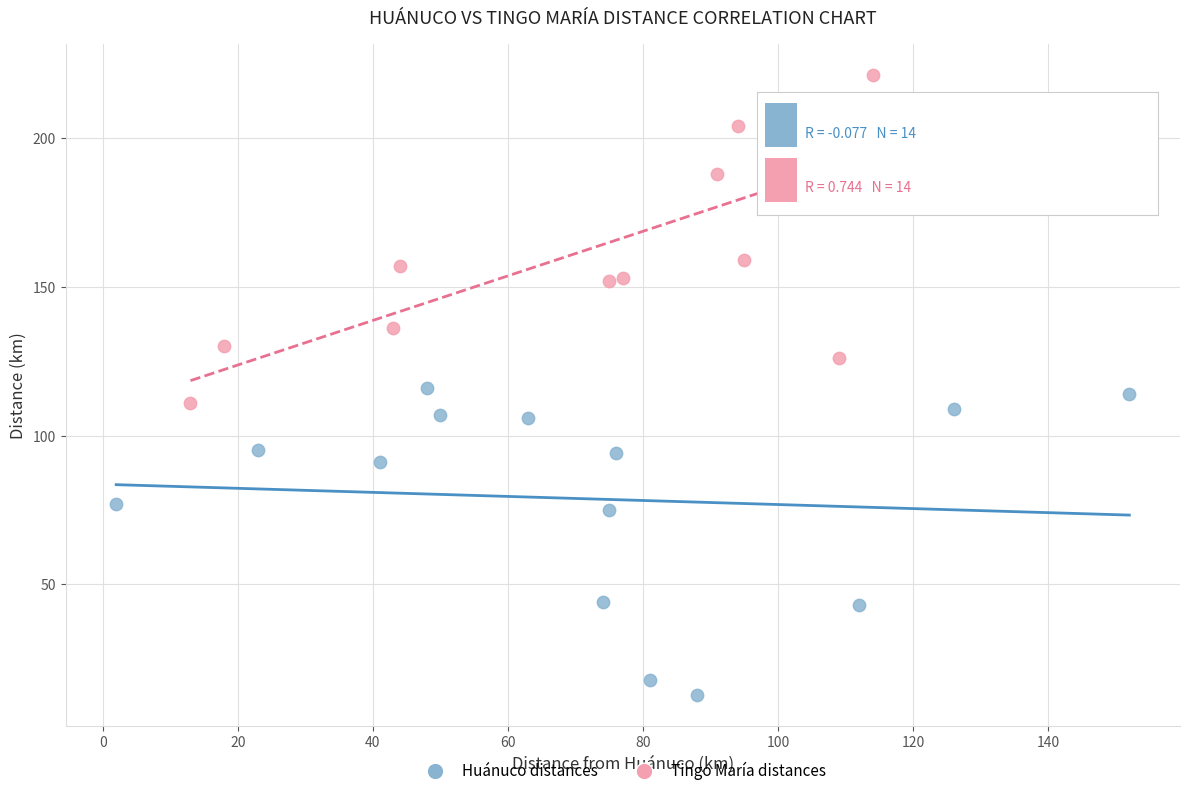

Which series reaches the minimum Y coordinate?

Huánuco distances